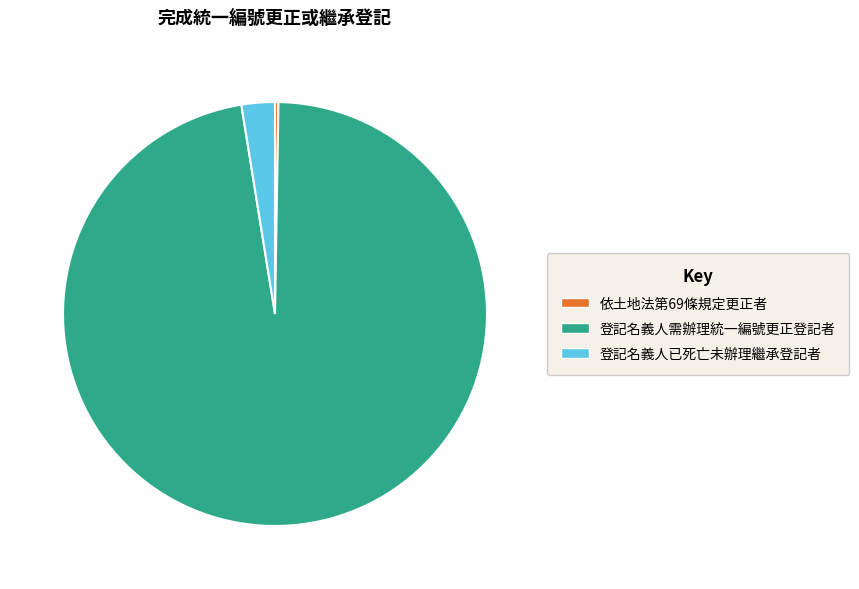

Is it true that 登記名義人已死亡未辦理繼承登記者 is 3% of the pie?

True